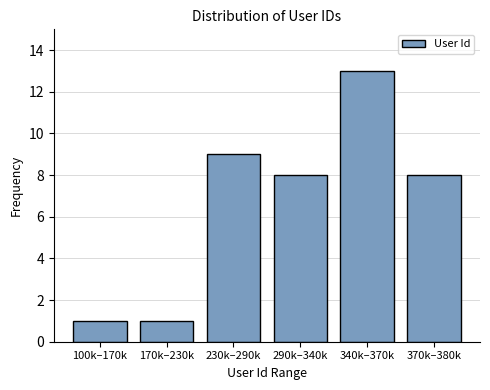

Reading right to left, extract all data points from this chart.

370k–380k=8	340k–370k=13	290k–340k=8	230k–290k=9	170k–230k=1	100k–170k=1